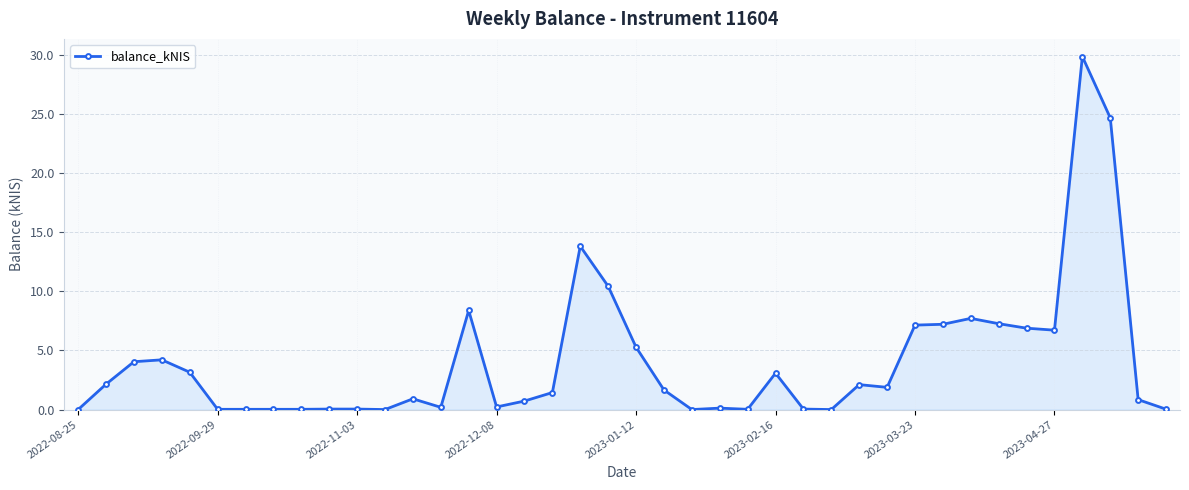

What is the maximum value shown in the chart?

29.9